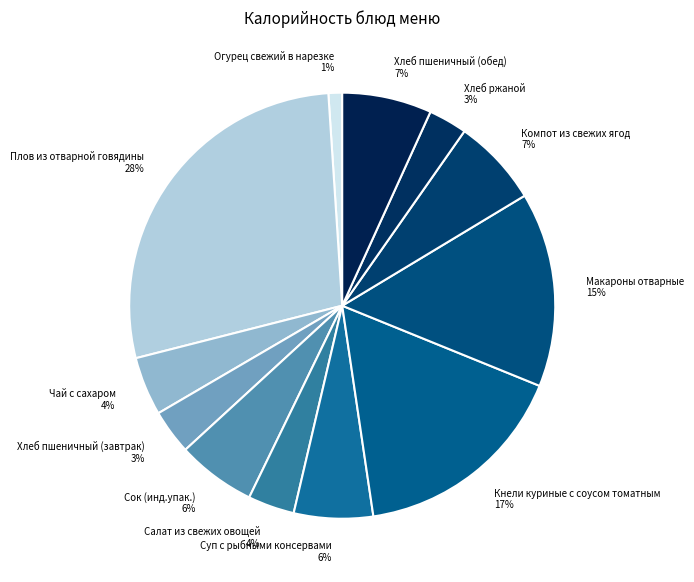

How many slices are in this pie chart?

12